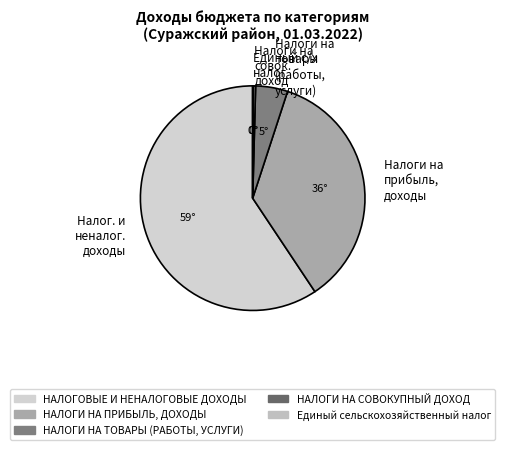

Which has a higher value, Налоги на товары (работы, услуги) or Налоги на прибыль, доходы?

Налоги на прибыль, доходы